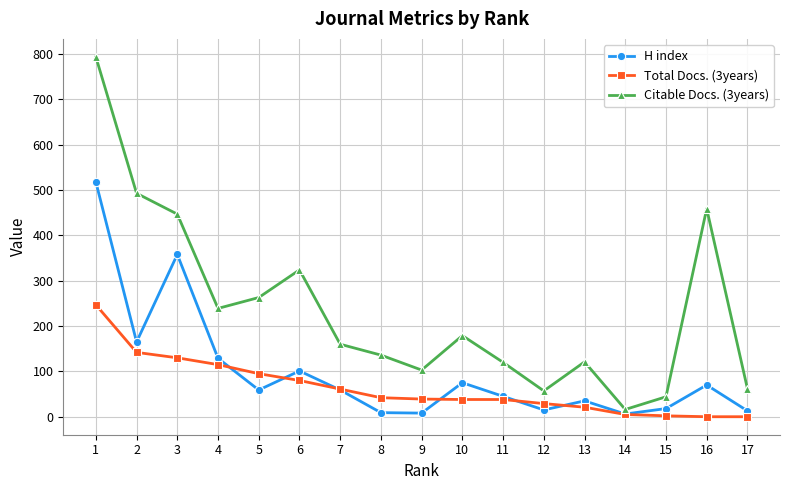

Is this an area chart (filled region under the line)?

No